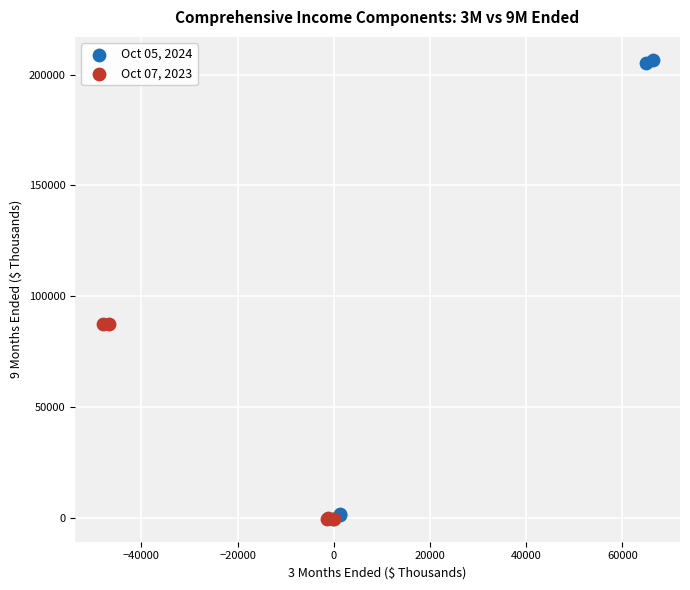

Which series has the widest spread of Y values?

Oct 05, 2024